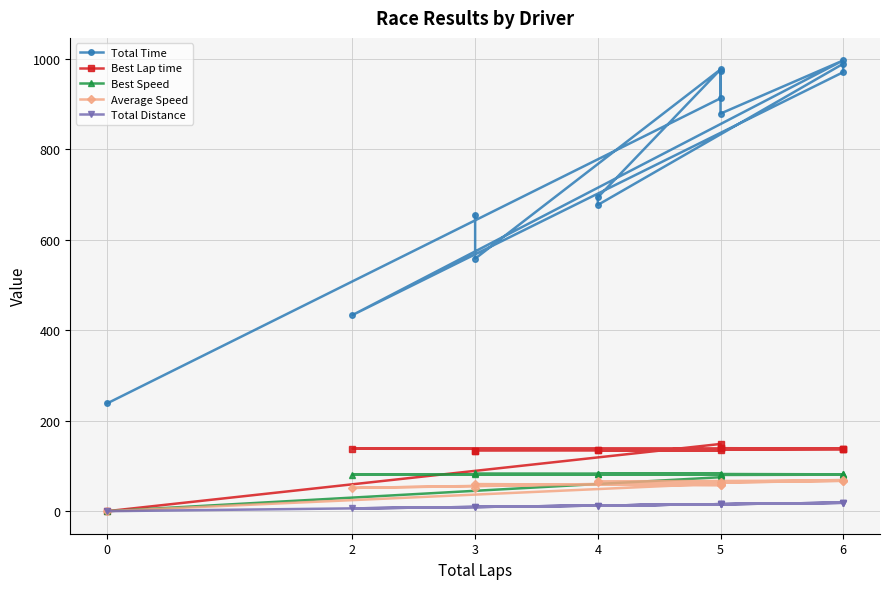

True or false: Best Speed and Best Lap time intersect in this chart.

False